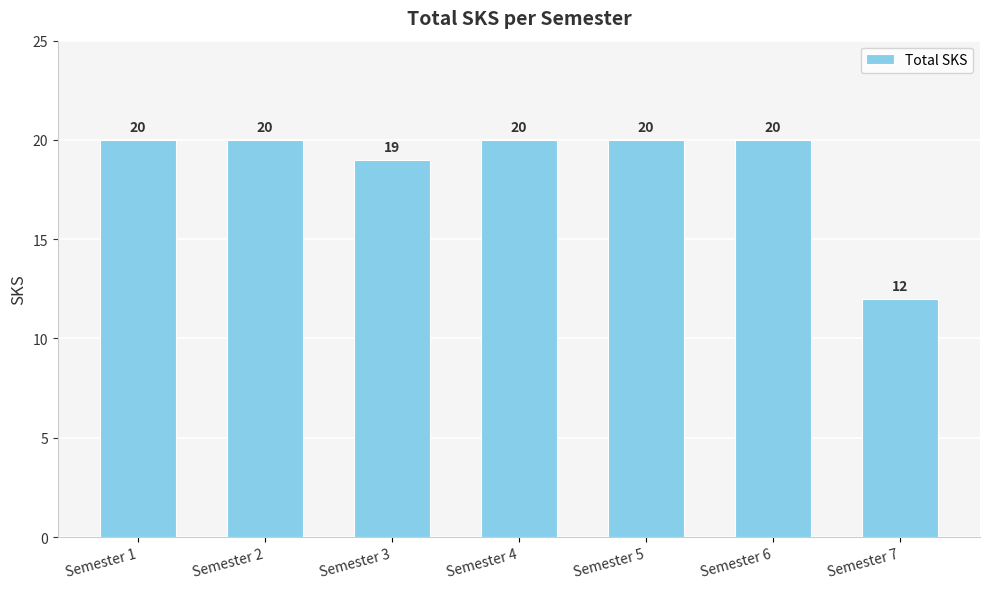

Does the chart contain any negative values?

No